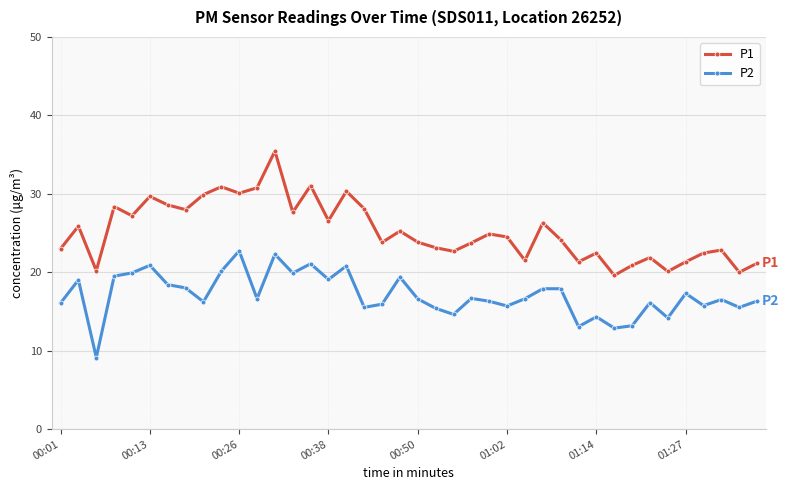

How many categories are shown in the chart?

40